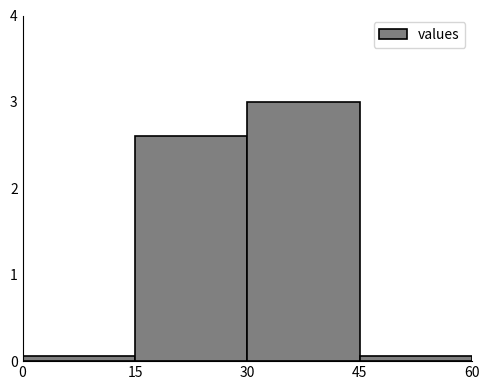

What is the height of the bar covering 15 to 30 on the x-axis? The values are not printed on the chart, so give them approximately, as read against the axis.

2.6